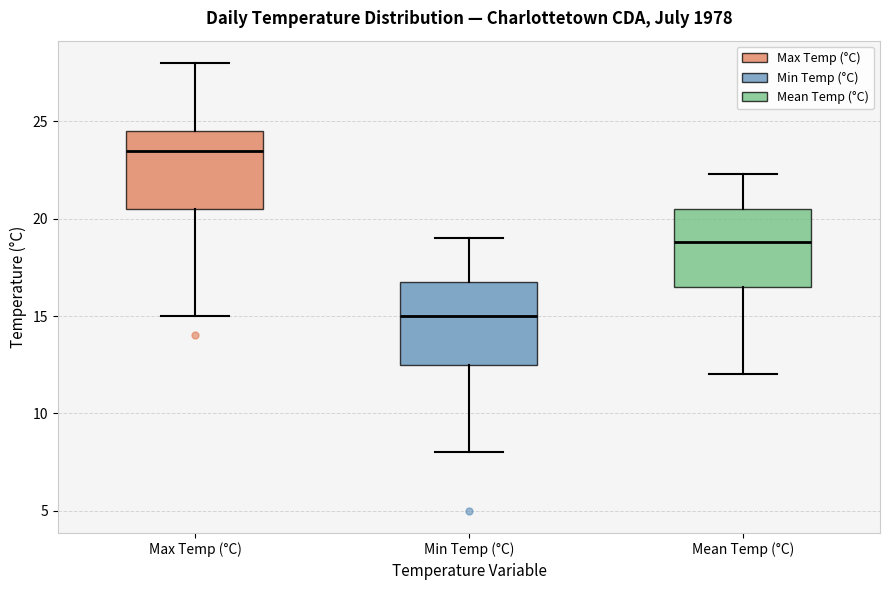

Reading left to right, transcribe this box plot: for each box, give where its median line is, the range the box spans, and where its two whiskers end, as read against the y-axis. The values are not printed on the chart, so give them approximately, as read against the axis.

Max Temp (°C): median 23.5, box 20.5 to 24.5, whiskers 15.0 to 28.0
Min Temp (°C): median 15.0, box 12.5 to 17.0, whiskers 8.0 to 19.0
Mean Temp (°C): median 19.0, box 16.5 to 20.5, whiskers 12.0 to 22.5